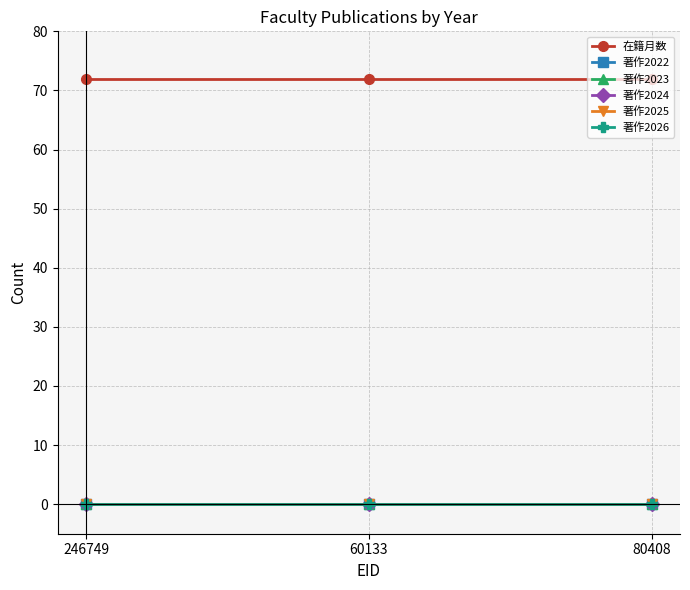

Which series has the largest total across all categories?

在籍月数